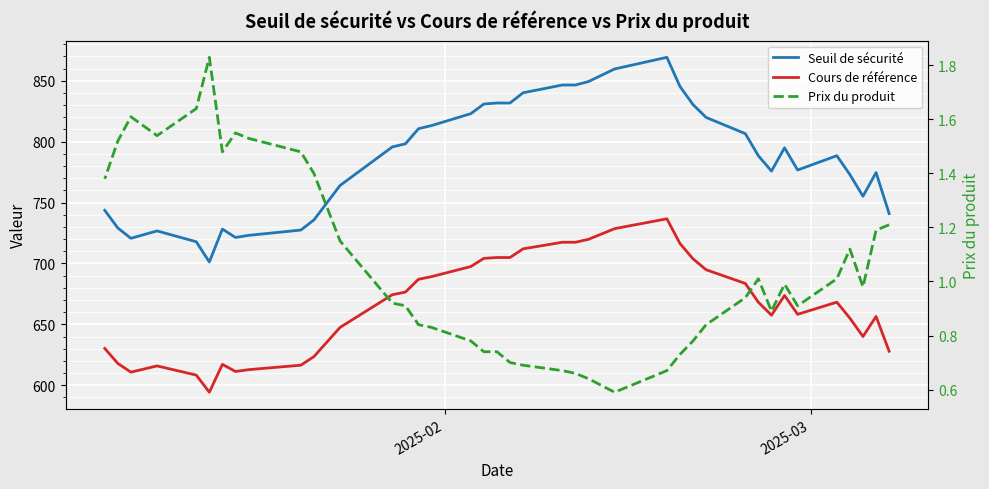

How many lines are shown in the chart?

3